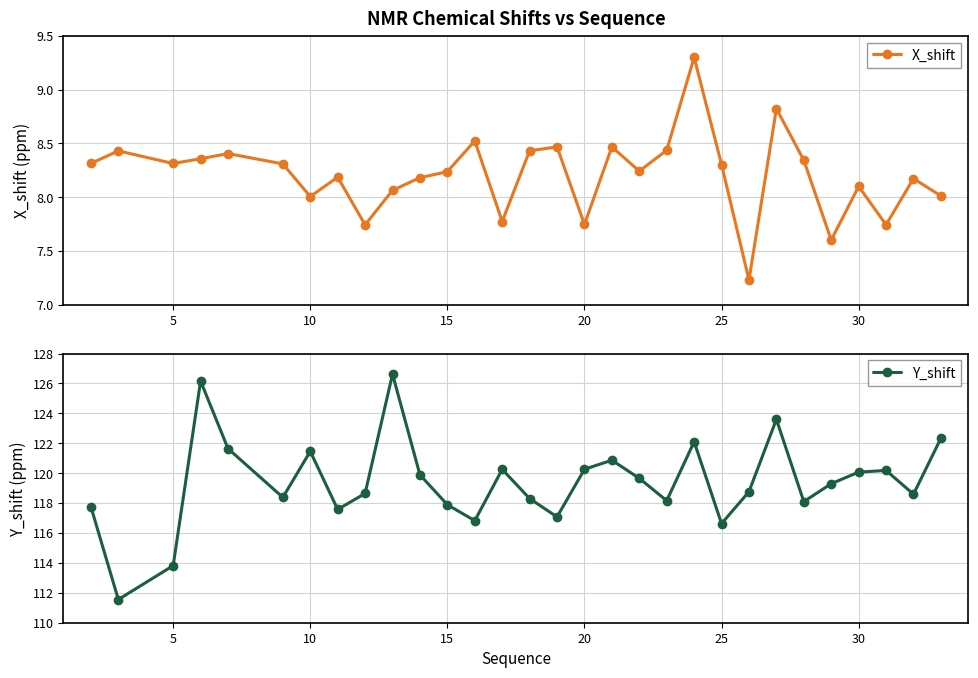

In Y_shift, how many points are higher than both neighbors (excluding endpoints)?

8